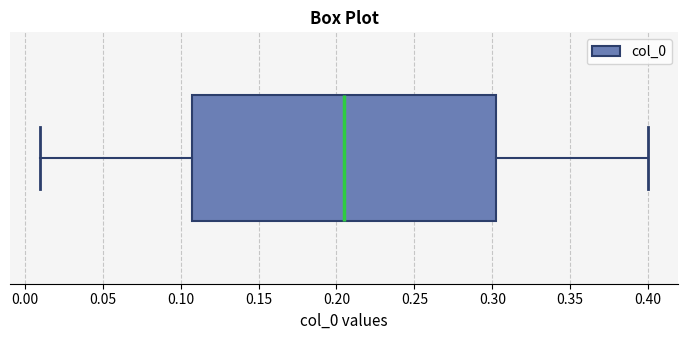

Where does the left whisker of the box end on the x-axis? The values are not printed on the chart, so give them approximately, as read against the axis.

0.010